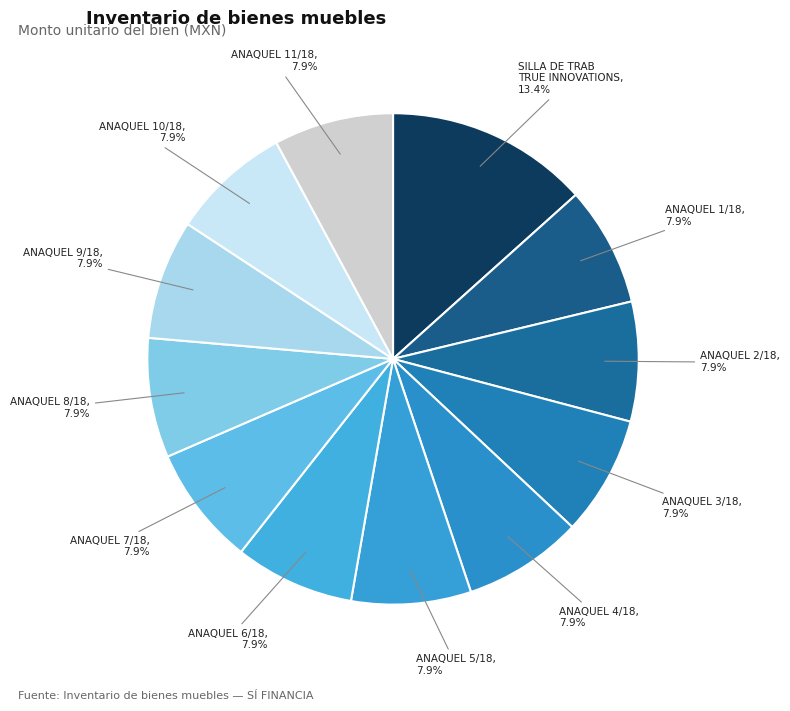

Is there a majority slice in this chart?

No